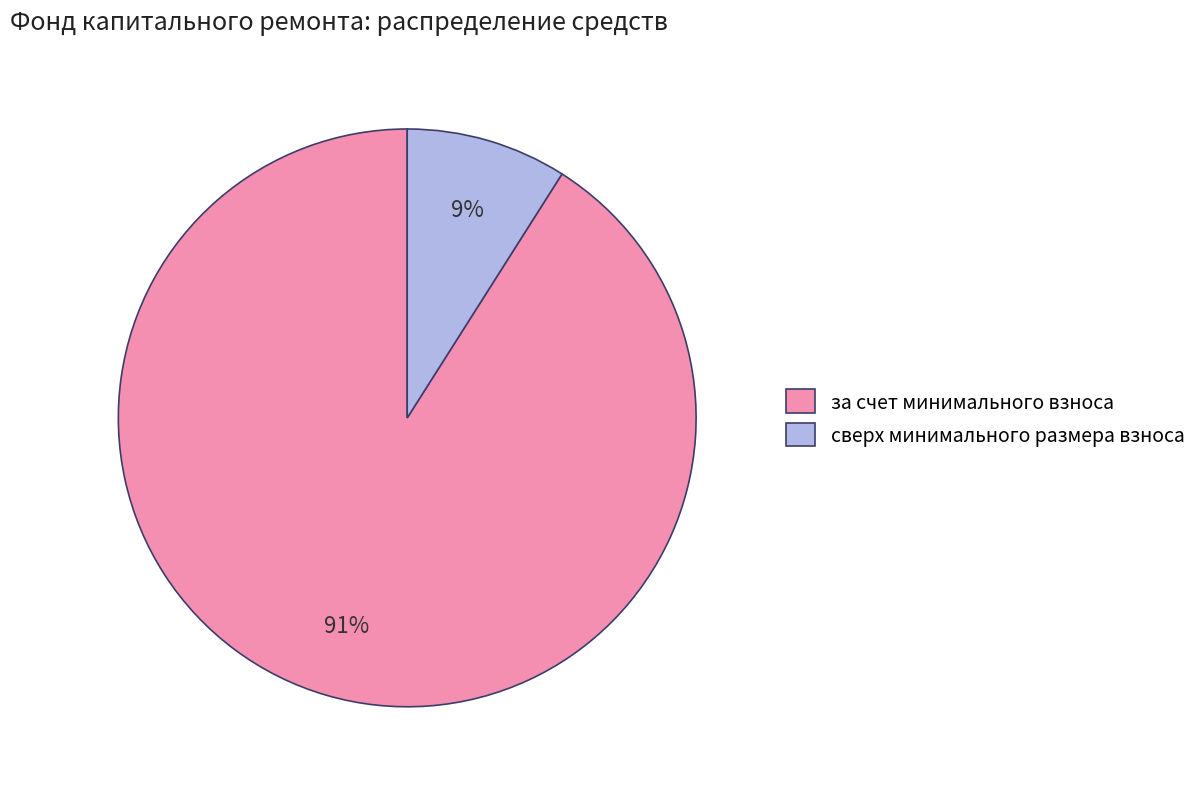

Is there a majority slice in this chart?

Yes